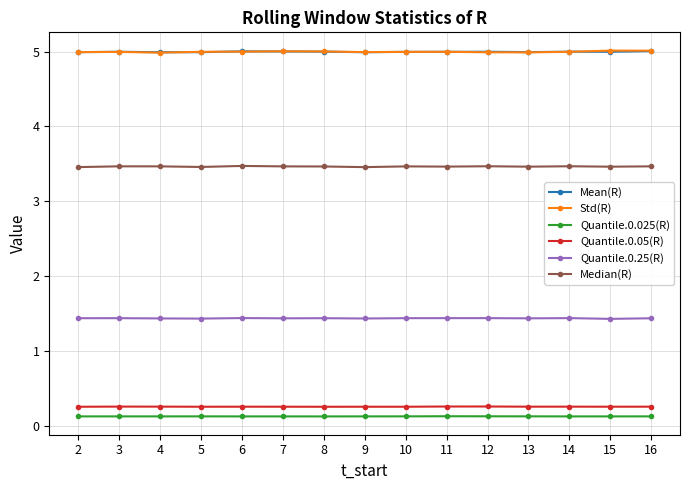

What is the spread (max minus min) of values at 15?

4.9